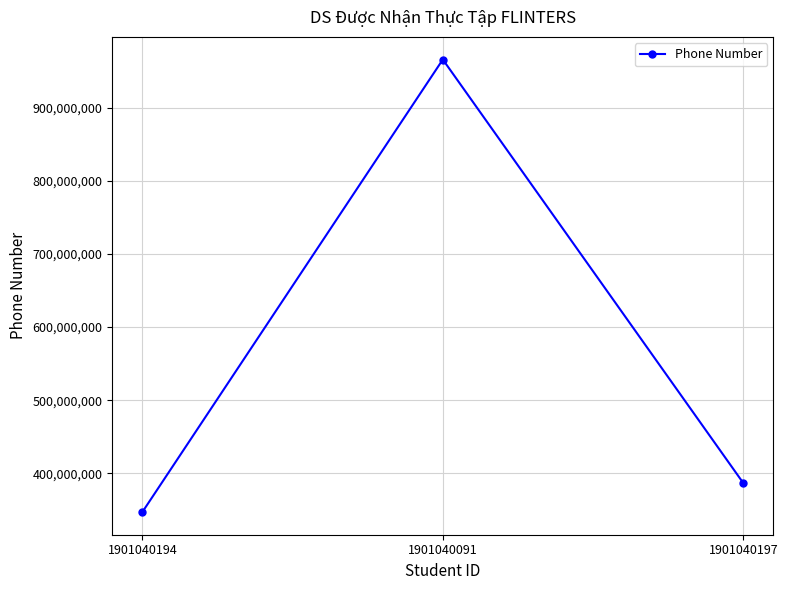

Is this an area chart (filled region under the line)?

No